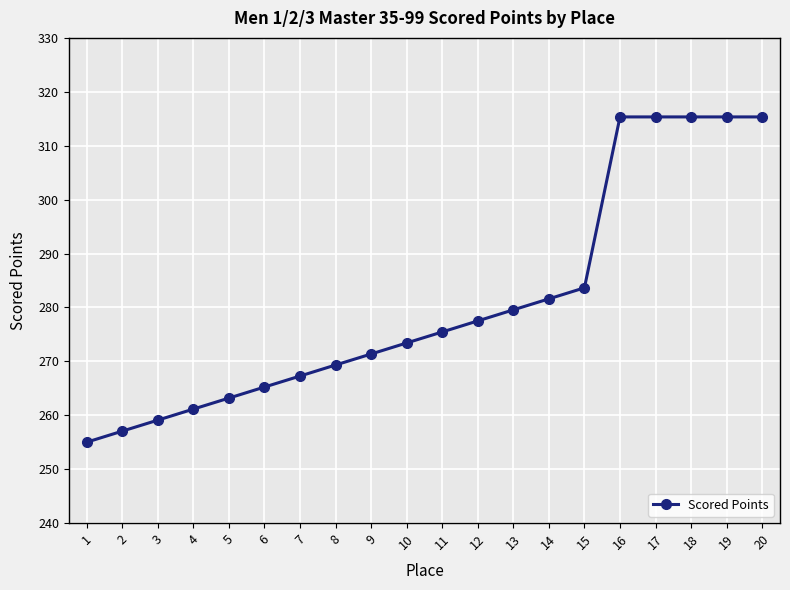

What is the value of the 9th point from the left?

271.4